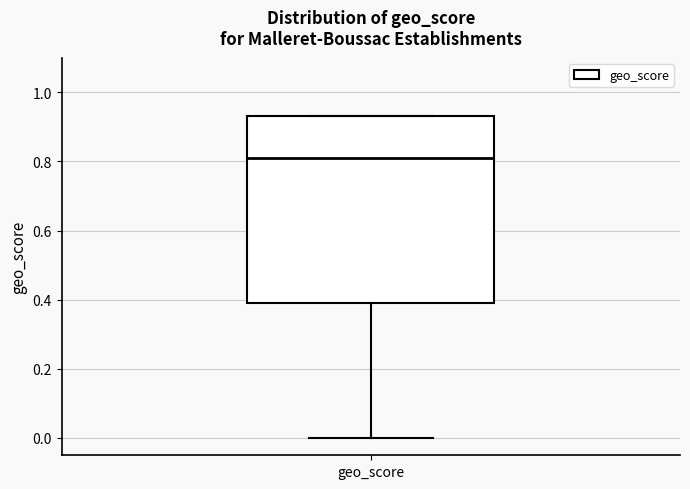

Read this box plot against the y-axis: the position of the median line, the range covered by the box, and the ends of both whiskers. The values are not printed on the chart, so give them approximately, as read against the axis.

median 0.82, box 0.40 to 0.94, whiskers 0.00 to 0.94